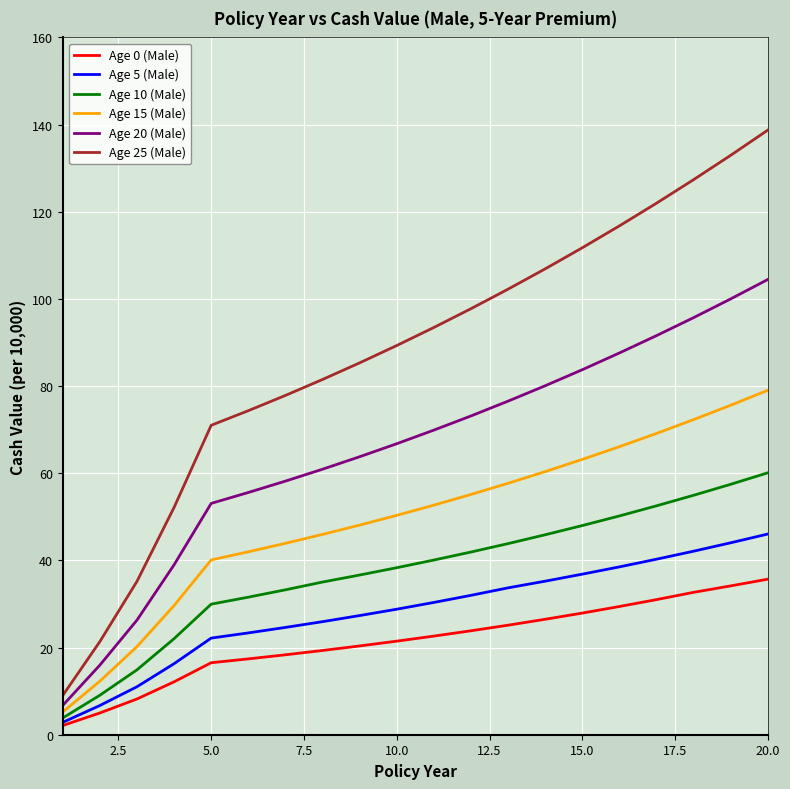

What is the maximum value shown in the chart?

138.7